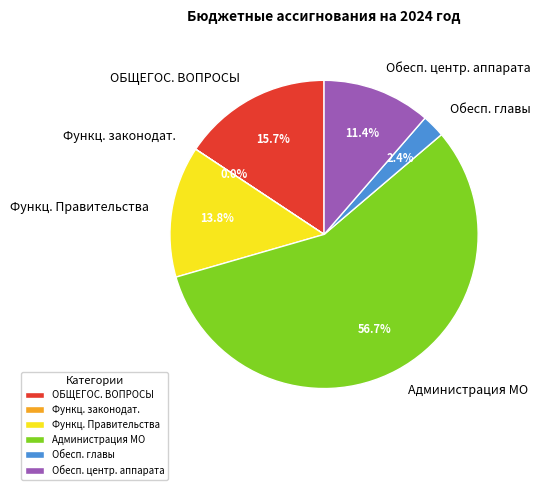

Is there any slice that represents more than half of the pie?

Yes